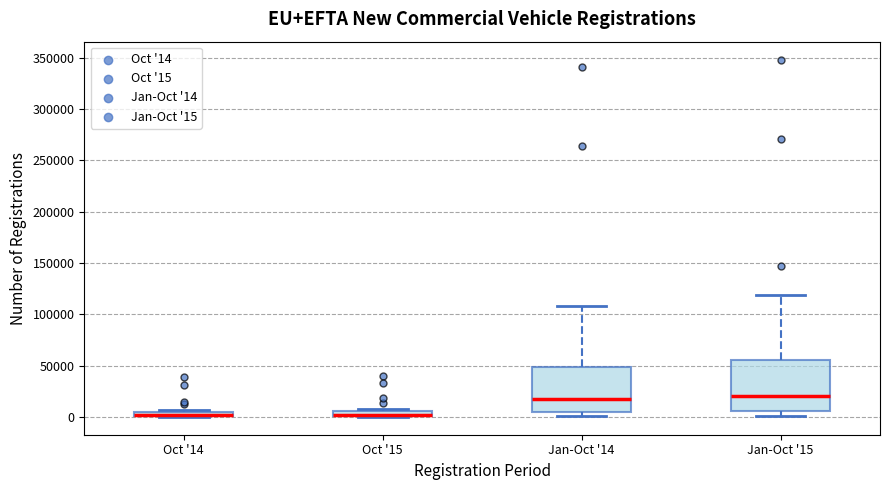

Where is the upper edge of the box for Oct '14 on the y-axis? The values are not printed on the chart, so give them approximately, as read against the axis.

5000